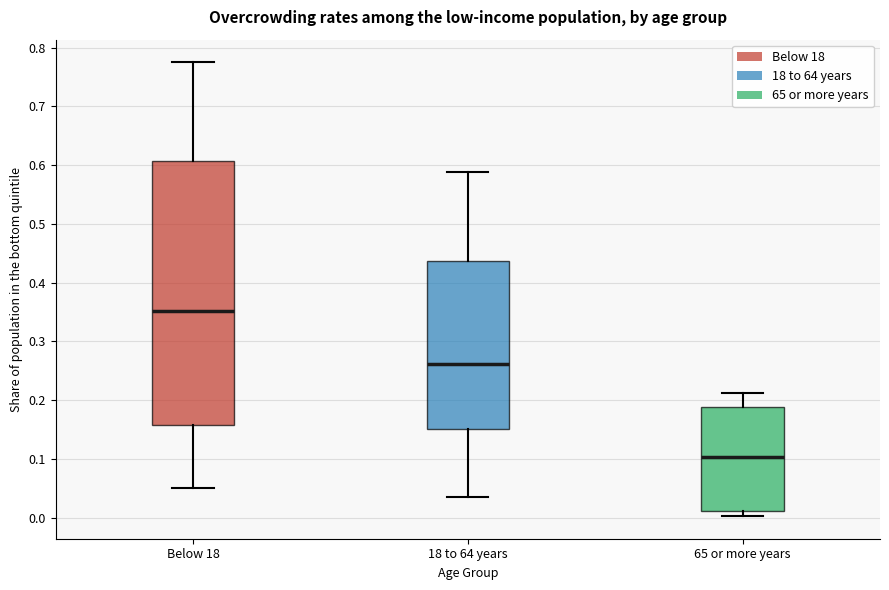

Which box is the tallest, from its lower edge to its upper edge?

Below 18